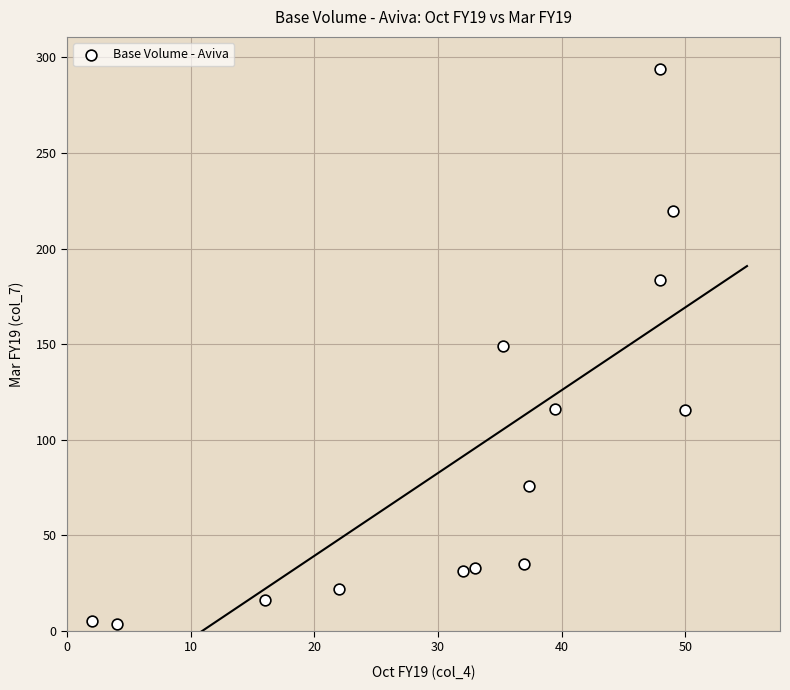

What is the range of X values (max minus min)?

48.0